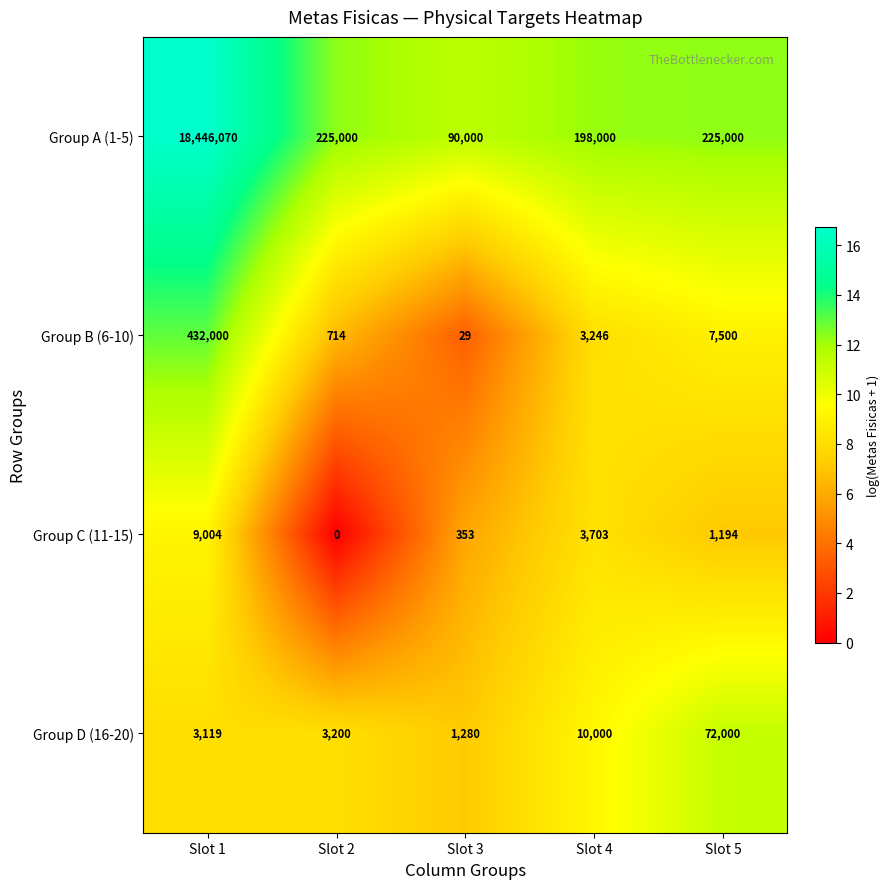

Between Slot 3 and Slot 5, which series saw the biggest shift?

Group A (1-5)